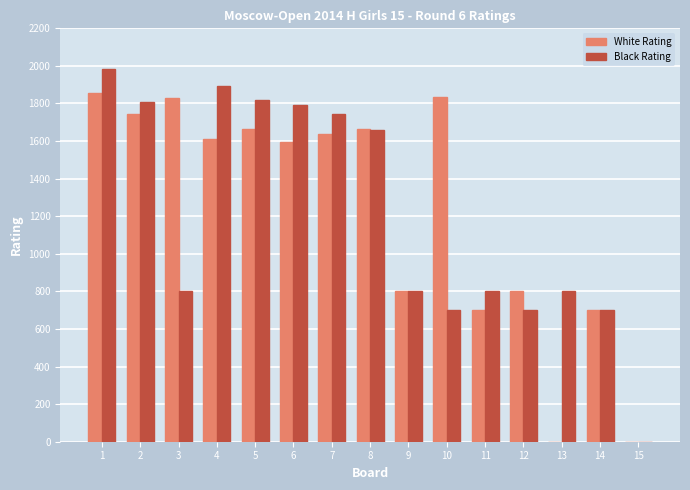

How many distinct data groups are displayed?

2